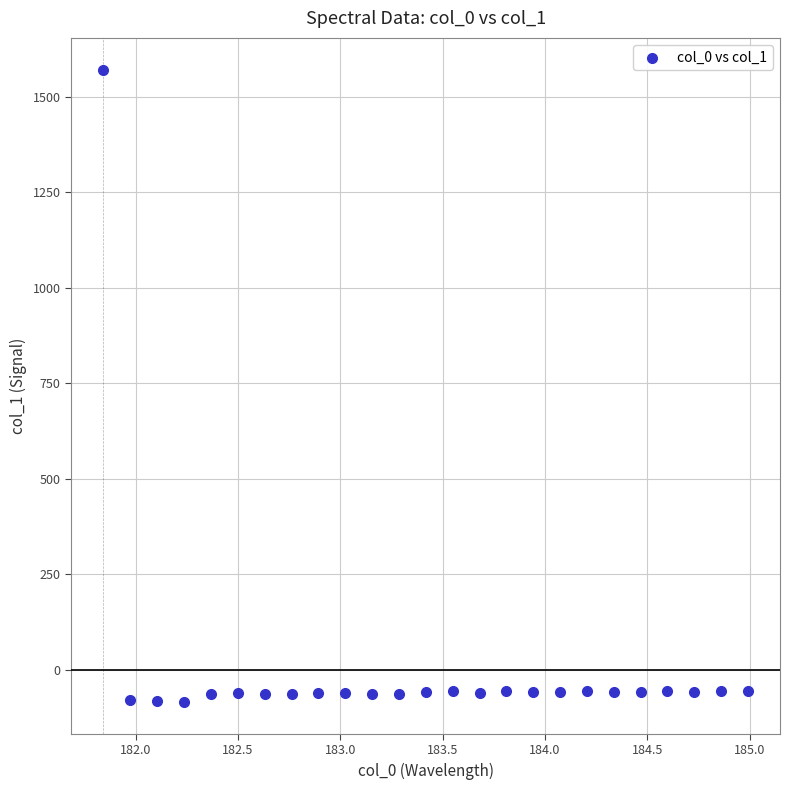

What is the range of Y values (max minus min)?

1656.3